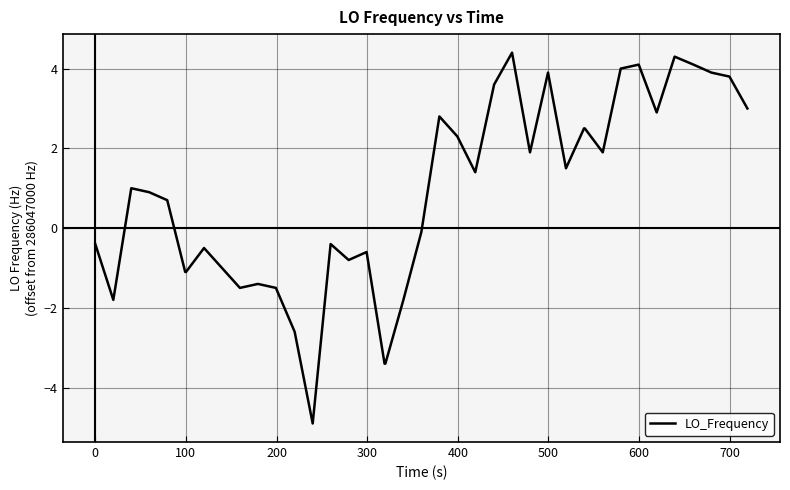

How many lines are shown in the chart?

1